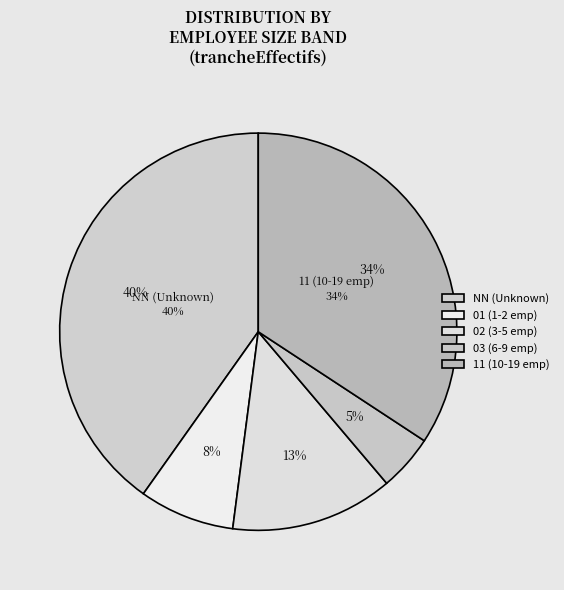

What is the smallest slice in the pie chart?

03